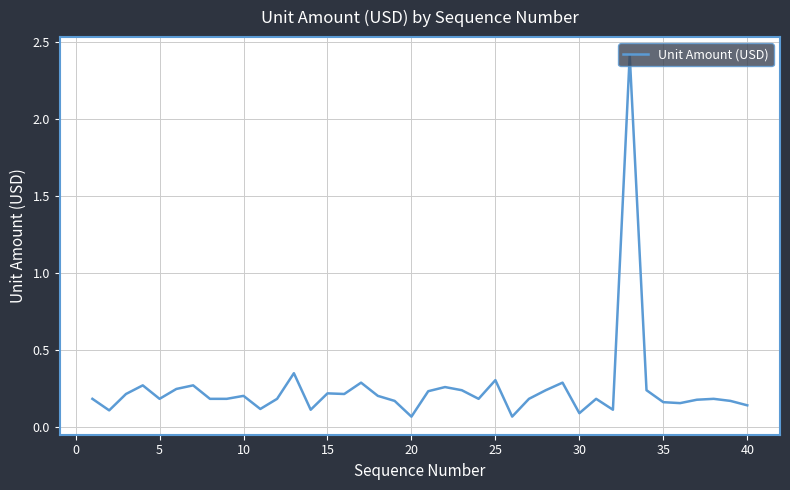

What is the greatest value displayed?

2.4